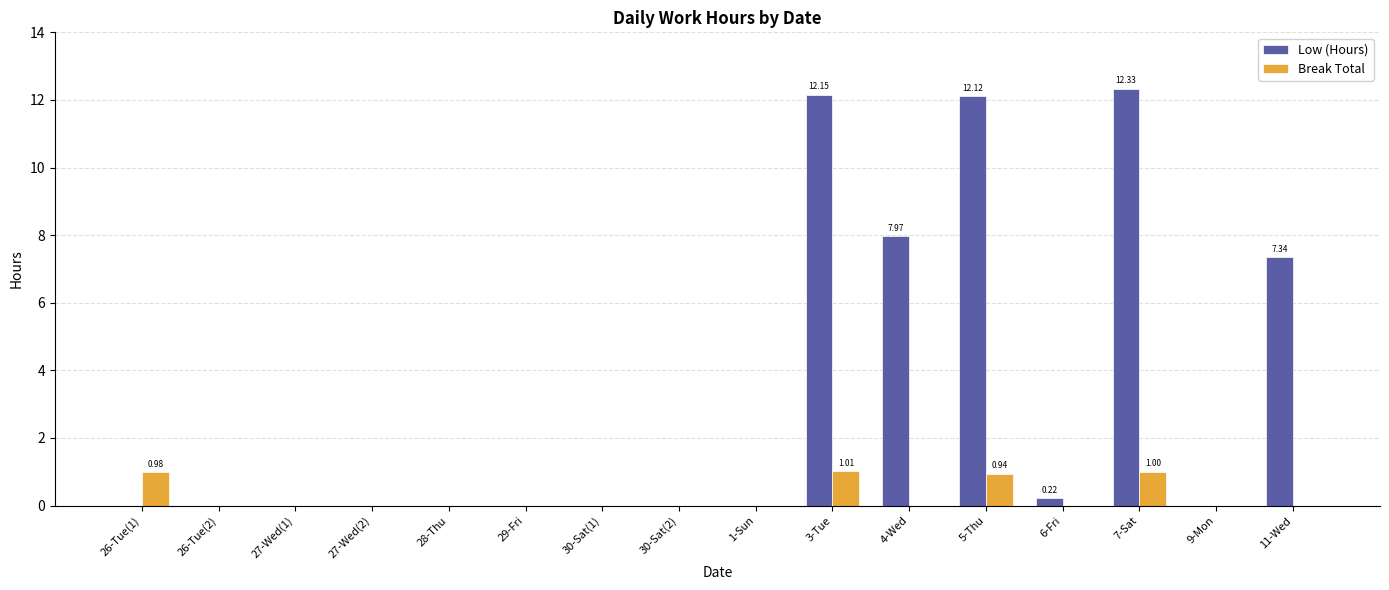

Which series changed the most between 27-Wed(2) and 3-Tue?

Low (Hours)